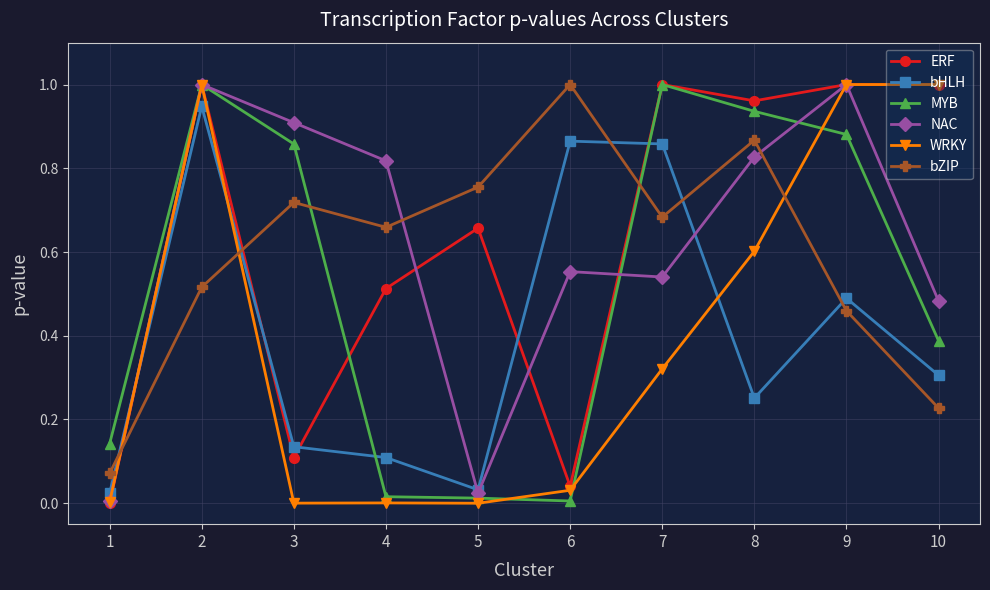

Is it true that NAC equals 0.6 at 6?

True